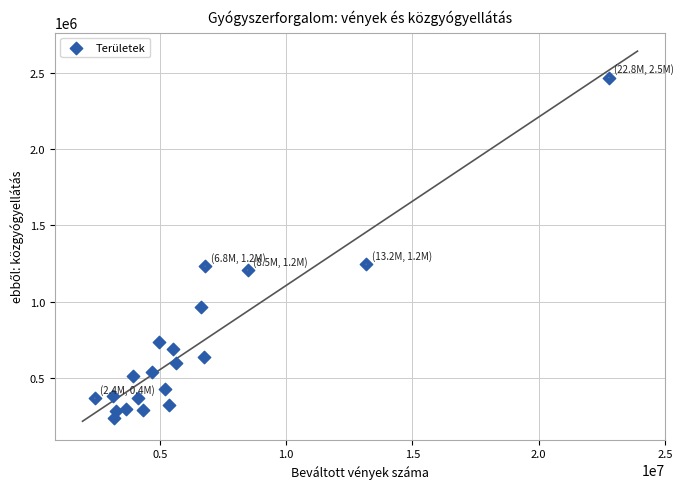

What is the range of Y values (max minus min)?

2233983